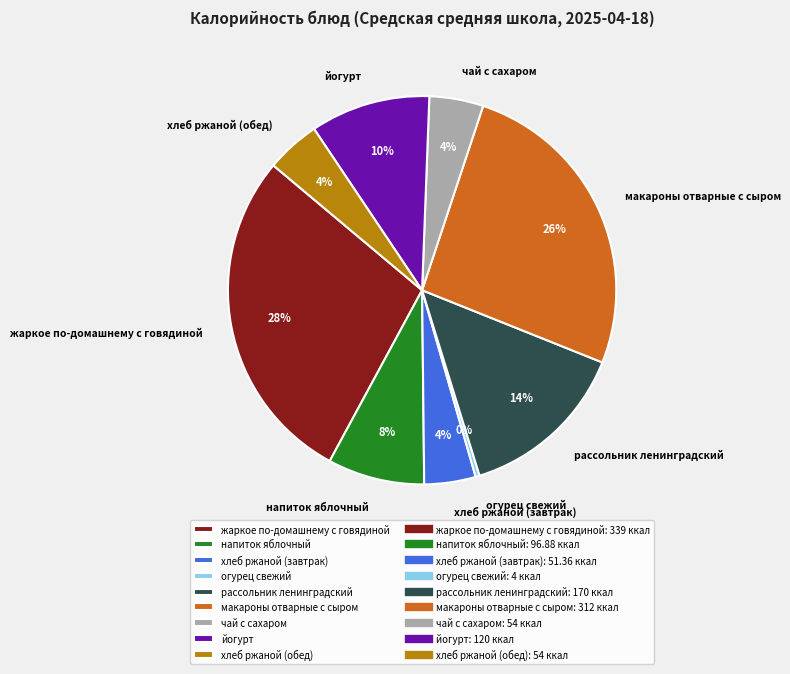

Does хлеб ржаной (завтрак) represent more than half of the total?

No